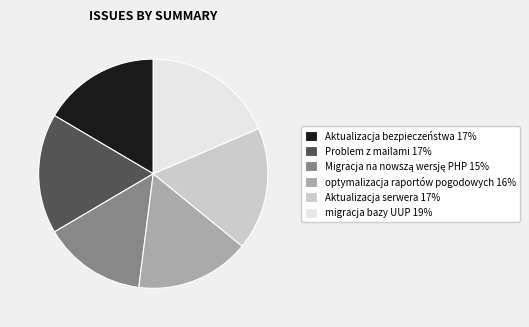

Between Aktualizacja bezpieczeństwa 17% and migracja bazy UUP 19%, which is larger?

migracja bazy UUP 19%